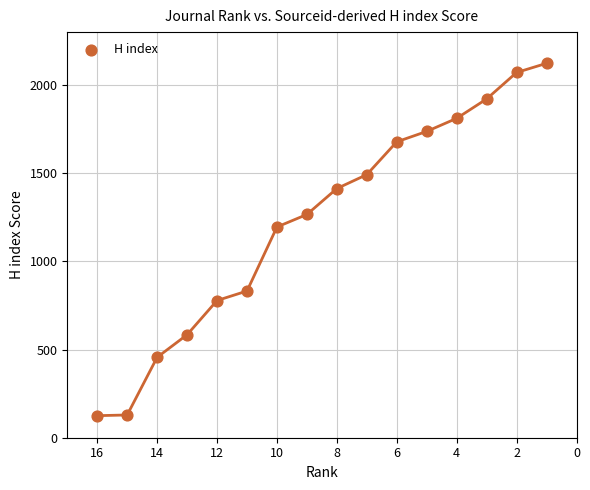

What is the range of Y values (max minus min)?

1998